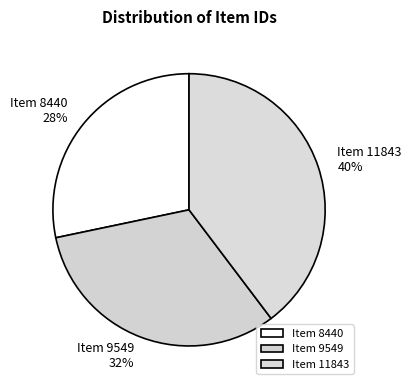

Is Item 11843 the majority of the pie?

No